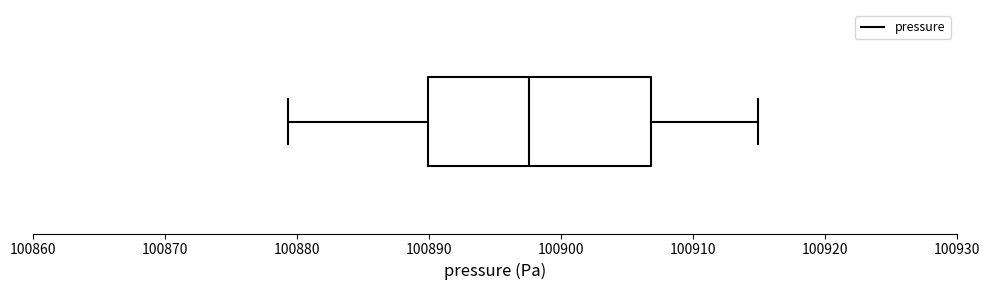

Transcribe this box plot: give where the median line is, the range the box spans, and where the two whiskers end, as read against the x-axis. The values are not printed on the chart, so give them approximately, as read against the axis.

median 100898, box 100890 to 100907, whiskers 100879 to 100915